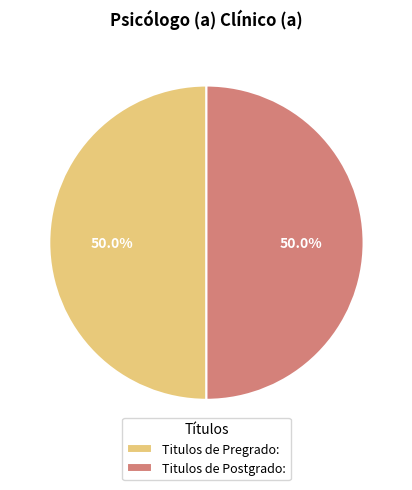

What is the total percentage of Titulos de Pregrado: and Titulos de Postgrado:?

100.0%